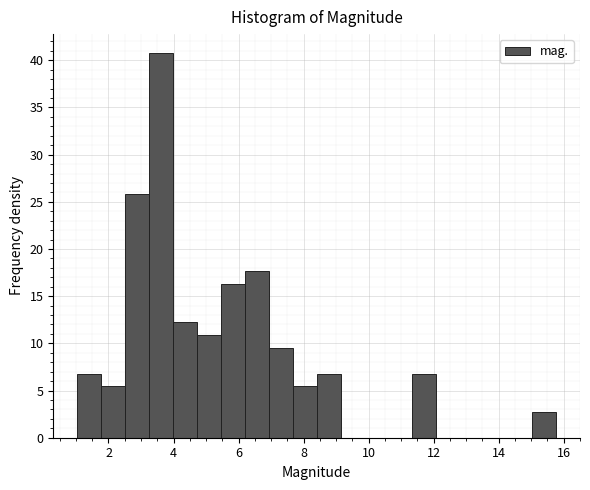

Around what value on the x-axis is the tallest bar? Give the approximate position of its centre, as read against the axis.

3.6